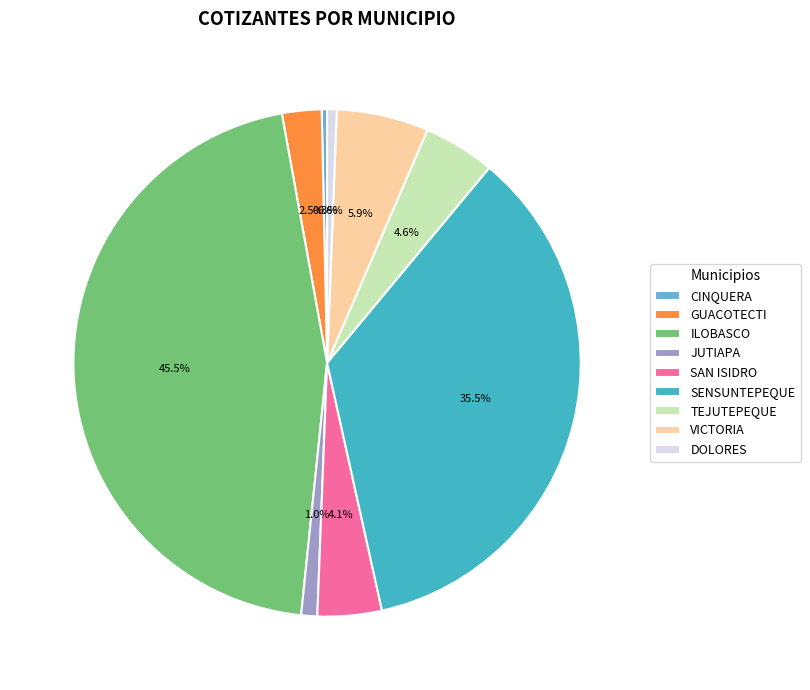

To the nearest percent, what is the difference between the largest and smallest slice percentages?

45%